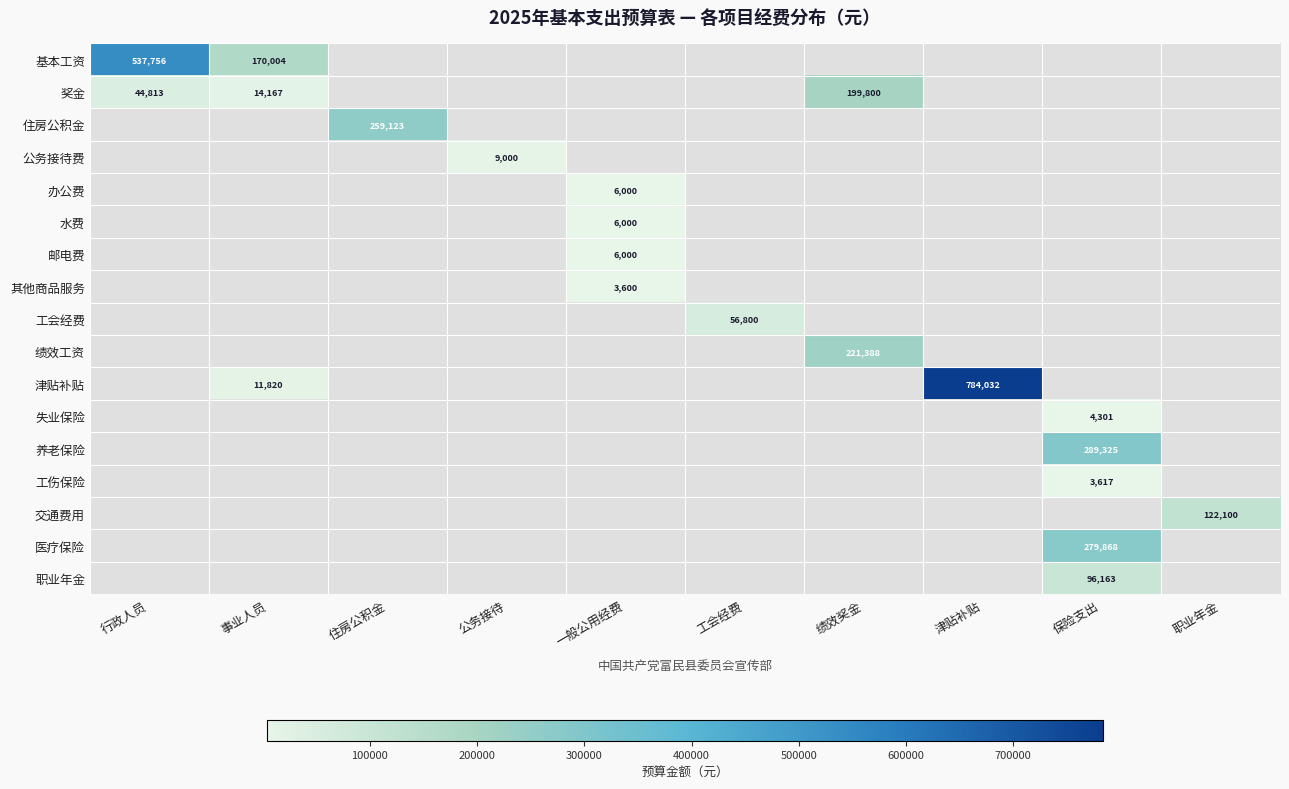

Which series changed the most between 行政人员 and 一般公用经费?

基本工资